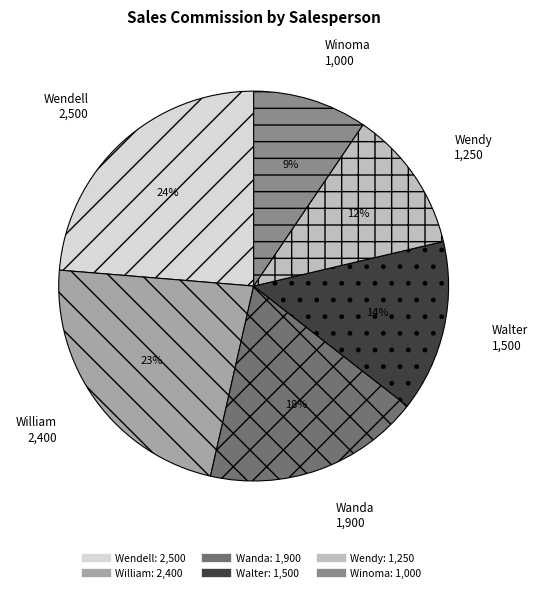

To the nearest percent, what is the average slice percentage?

17%